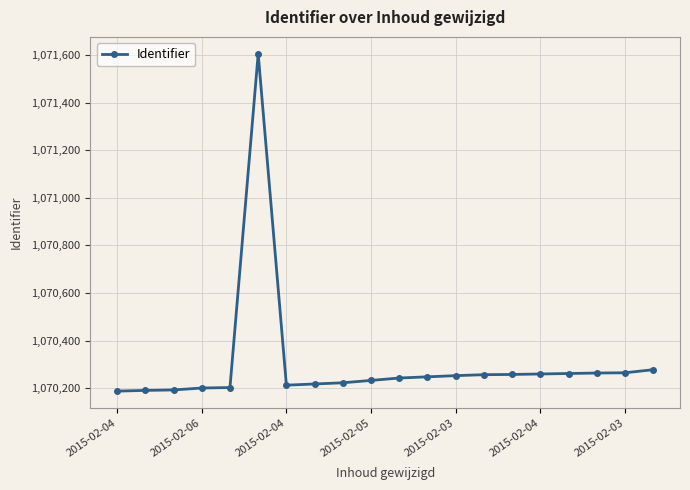

How many data points are less than 1070248?

10